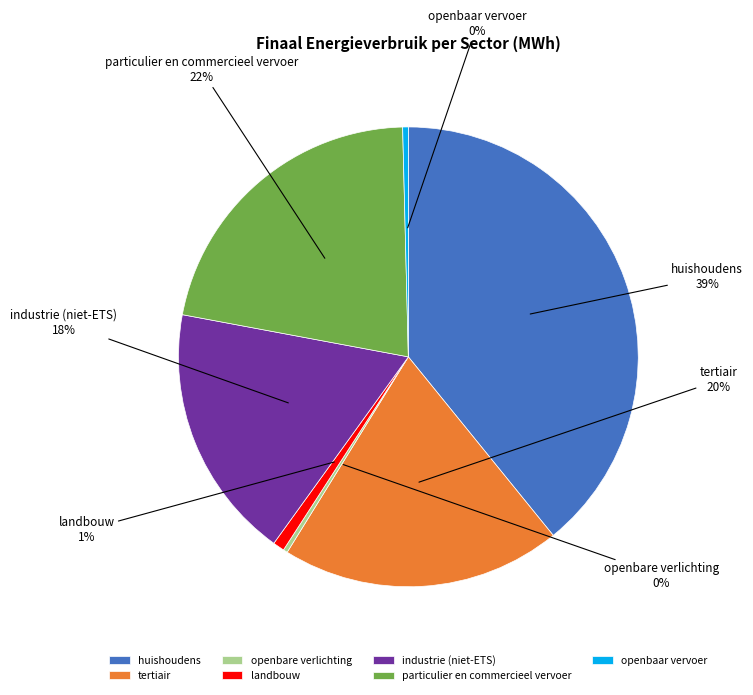

Does landbouw represent more than half of the total?

No